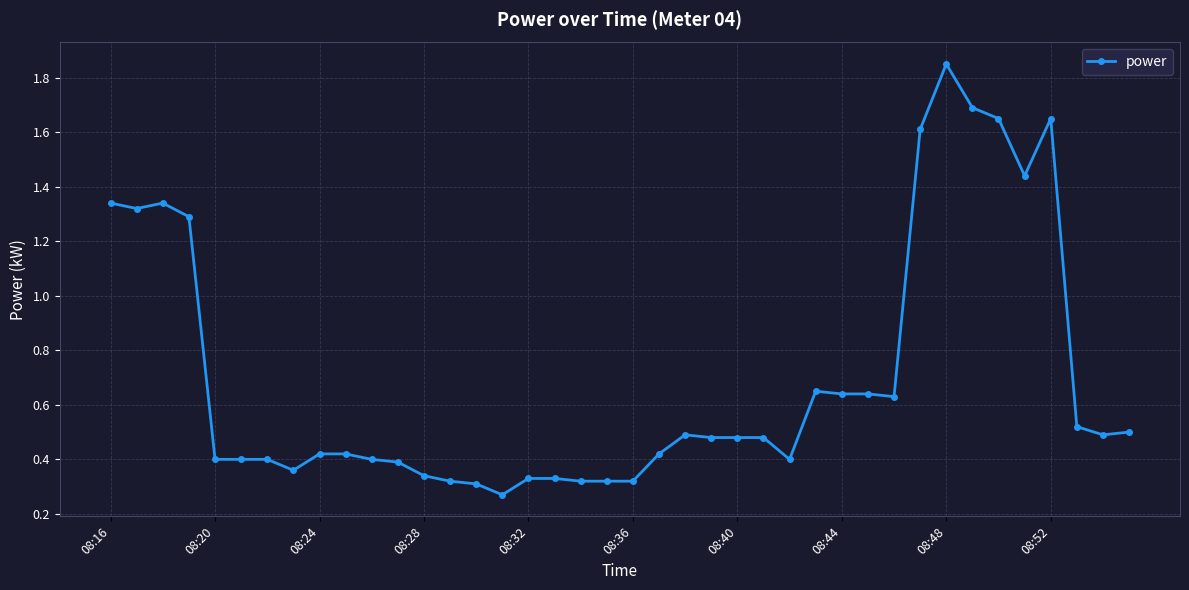

How many values are between 0 and 1?

30